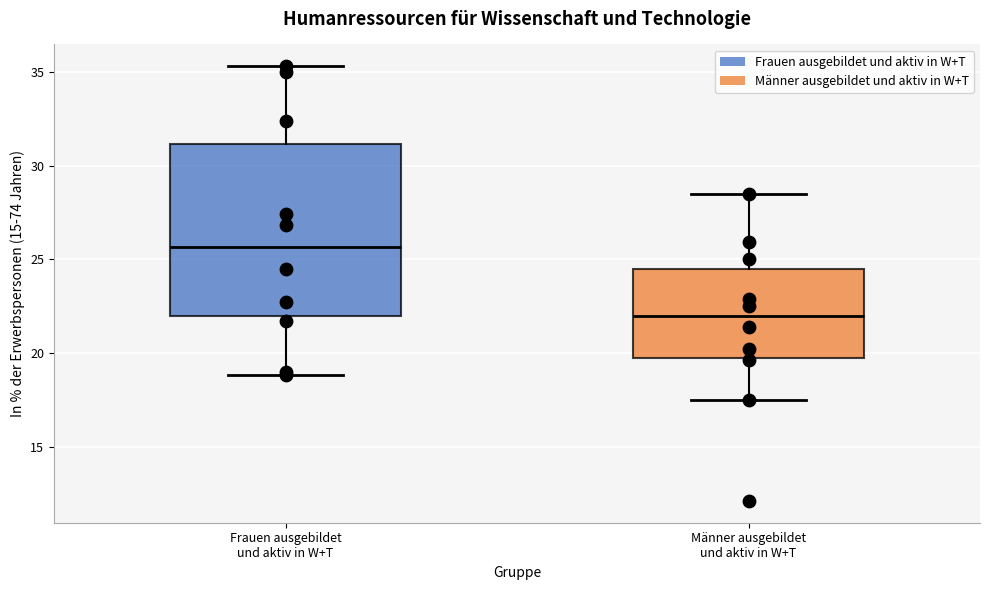

Reading left to right, read every box against the y-axis: the position of its median line, the range the box covers, and the ends of its whiskers. The values are not printed on the chart, so give them approximately, as read against the axis.

Frauen ausgebildet und aktiv in W+T: median 25.5, box 22.0 to 31.0, whiskers 19.0 to 35.5
Männer ausgebildet und aktiv in W+T: median 22.0, box 20.0 to 24.5, whiskers 17.5 to 28.5